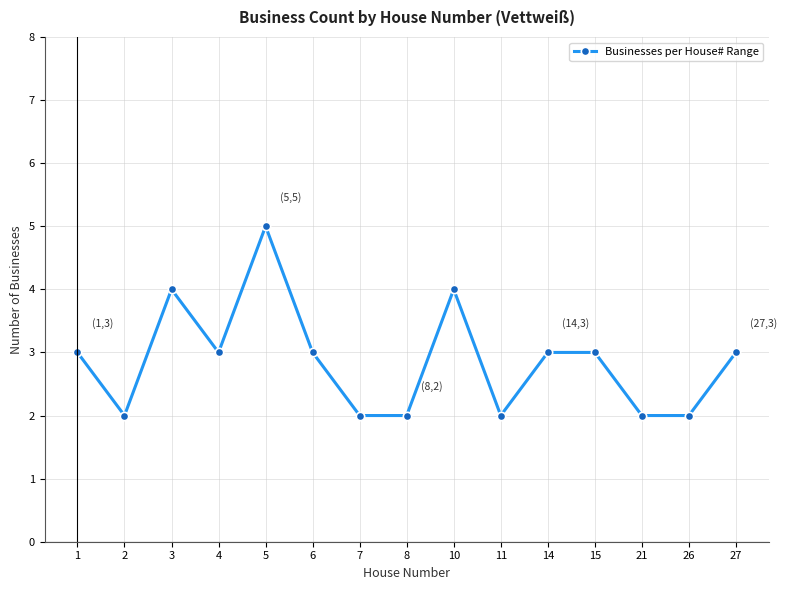

What is the minimum value shown in the chart?

2